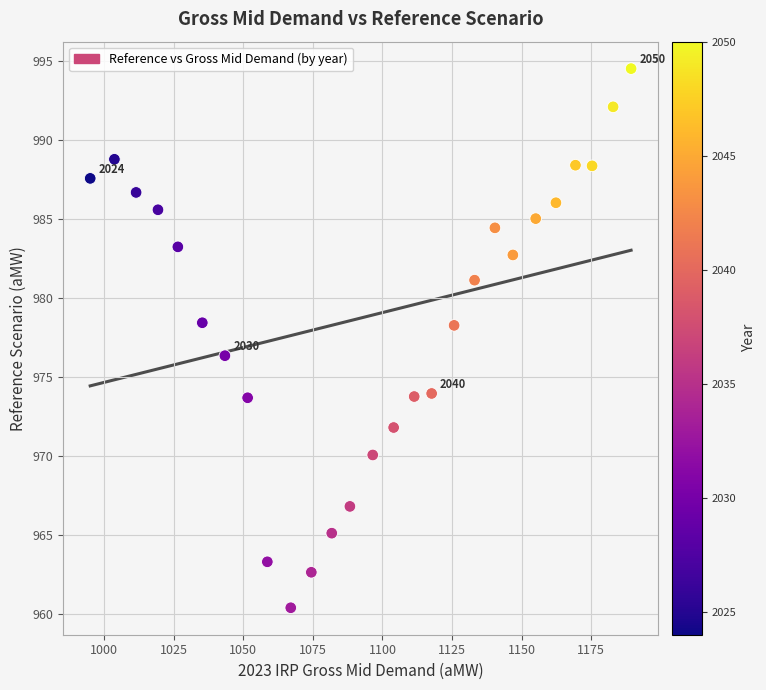

What Y value in the scatter plot is closest to 977?

976.4